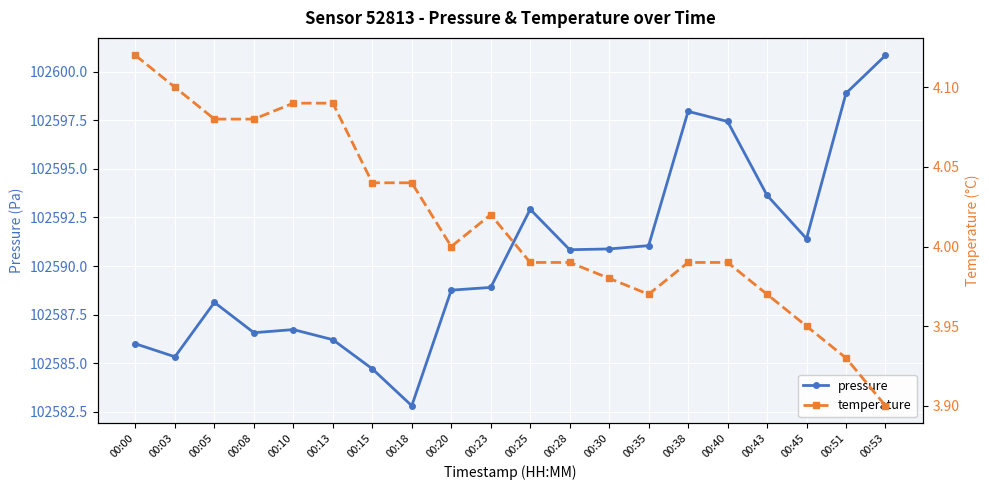

Rank the series by their maximum value, from highest to lowest.

pressure, temperature